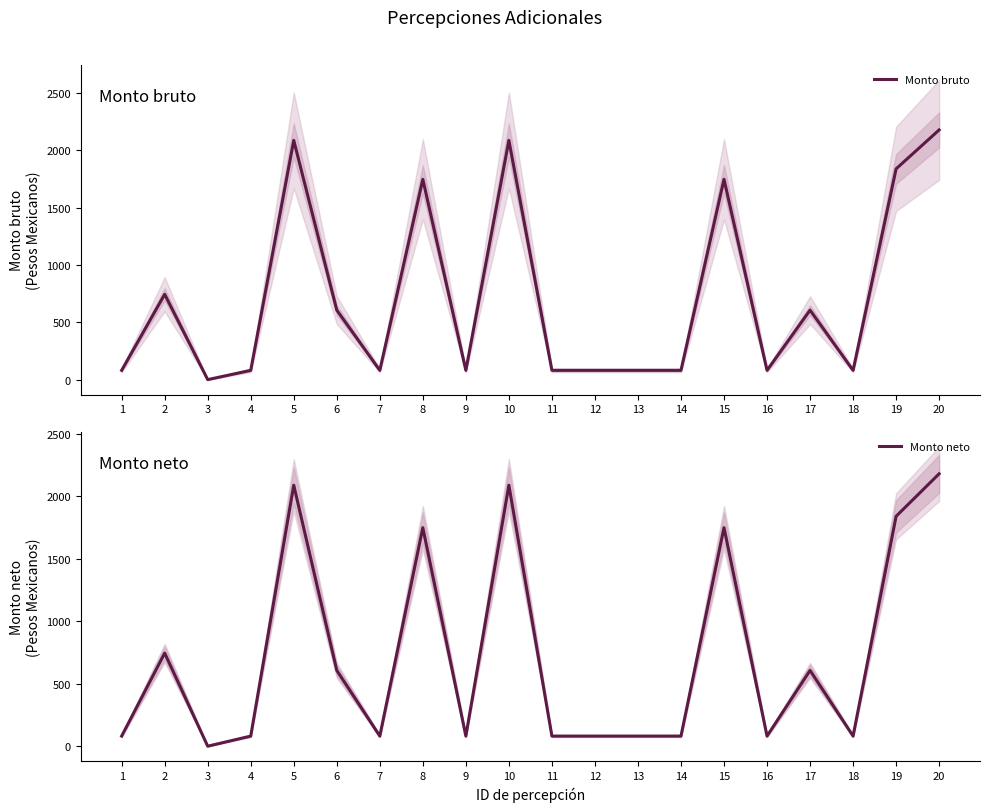

Where is the first local maximum for Monto neto?

2